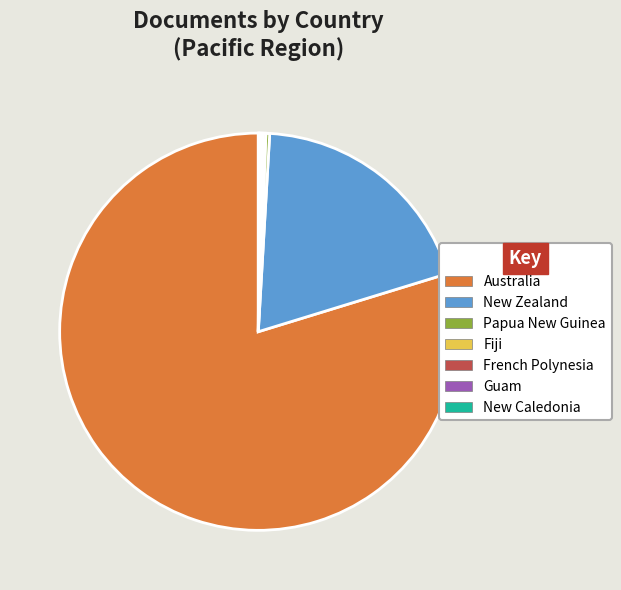

True or false: Papua New Guinea accounts for 0% of the total.

True